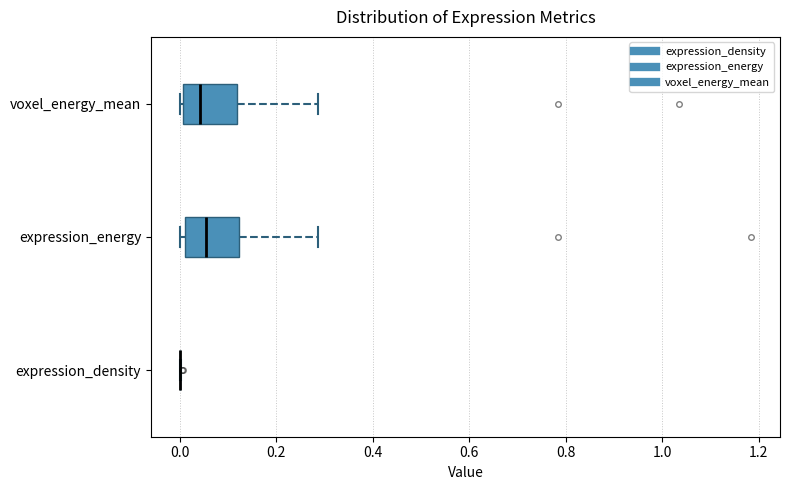

Reading bottom to top, read every box against the x-axis: the position of its median line, the range the box covers, and the ends of its whiskers. The values are not printed on the chart, so give them approximately, as read against the axis.

expression_density: box collapsed to a line at 0.00, whiskers 0.00 to 0.00
expression_energy: median 0.06, box 0.02 to 0.12, whiskers 0.00 to 0.28
voxel_energy_mean: median 0.04, box 0.00 to 0.12, whiskers 0.00 (just left of the box's left edge) to 0.28